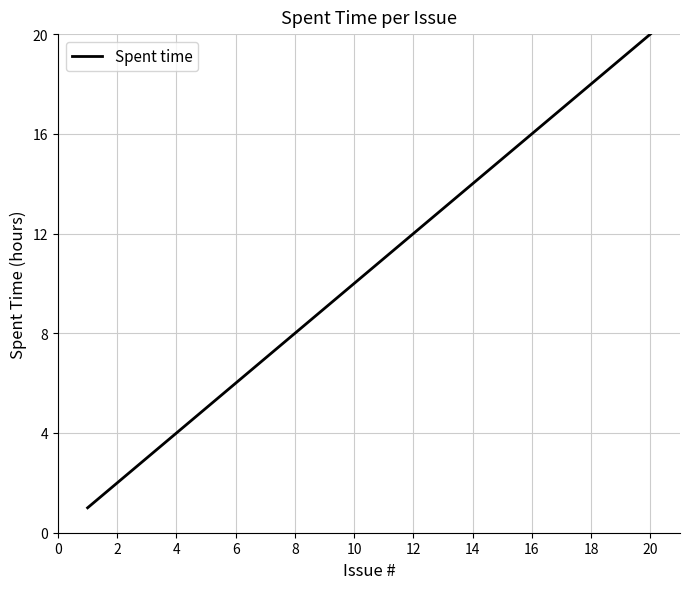

Reading left to right, list all the values displayed in this chart.

1	2	3	4	5	6	7	8	9	10	11	12	13	14	15	16	17	18	19	20